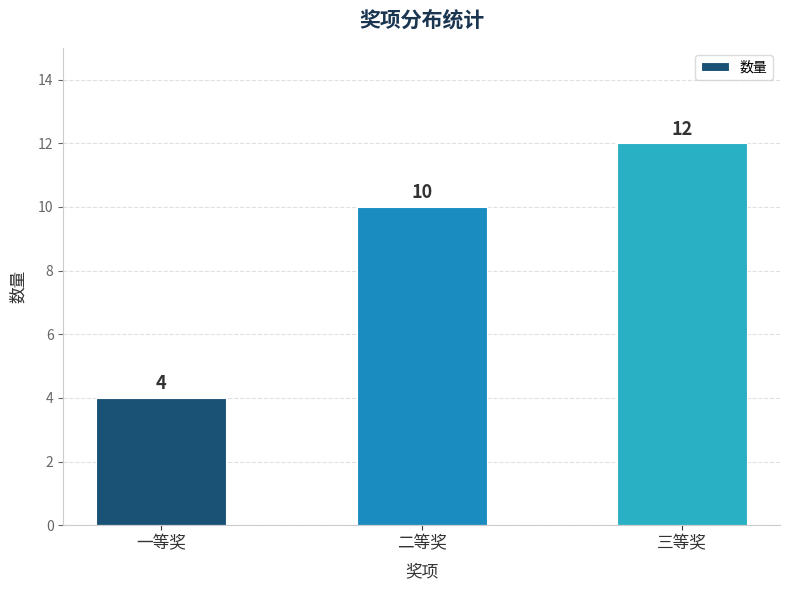

Reading right to left, extract all data points from this chart.

12	10	4